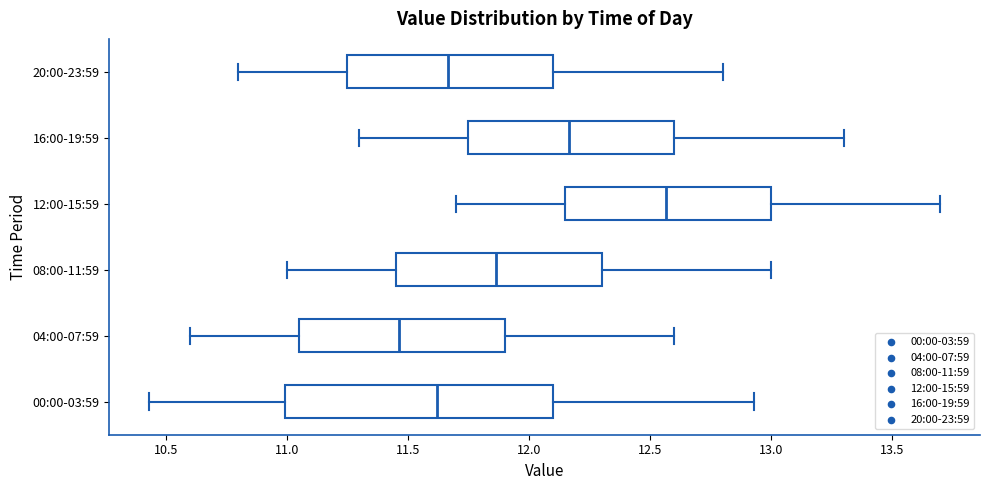

Reading bottom to top, transcribe this box plot: for each box, give where its median line is, the range the box spans, and where its two whiskers end, as read against the x-axis. The values are not printed on the chart, so give them approximately, as read against the axis.

00:00-03:59: median 11.60, box 11.00 to 12.10, whiskers 10.45 to 12.95
04:00-07:59: median 11.45, box 11.05 to 11.90, whiskers 10.60 to 12.60
08:00-11:59: median 11.85, box 11.45 to 12.30, whiskers 11.00 to 13.00
12:00-15:59: median 12.55, box 12.15 to 13.00, whiskers 11.70 to 13.70
16:00-19:59: median 12.15, box 11.75 to 12.60, whiskers 11.30 to 13.30
20:00-23:59: median 11.65, box 11.25 to 12.10, whiskers 10.80 to 12.80